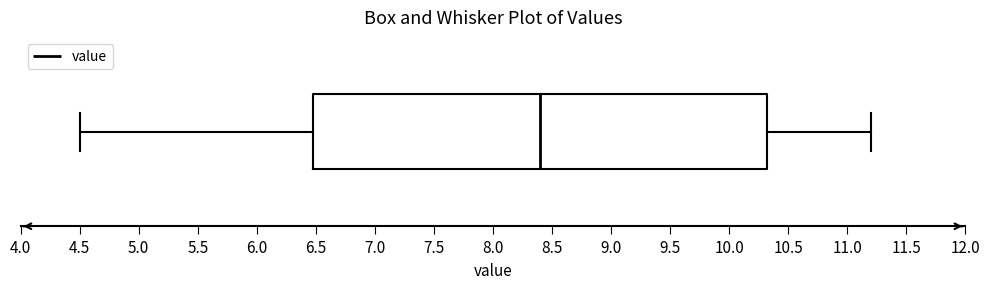

Read this box plot against the x-axis: the position of the median line, the range covered by the box, and the ends of both whiskers. The values are not printed on the chart, so give them approximately, as read against the axis.

median 8.40, box 6.50 to 10.35, whiskers 4.50 to 11.20